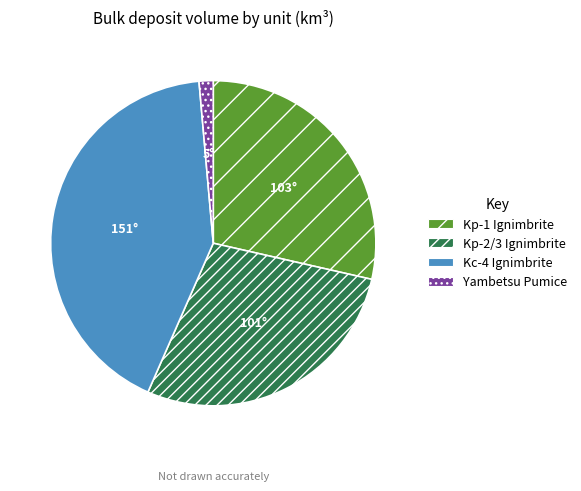

Count the number of slices in the pie.

4